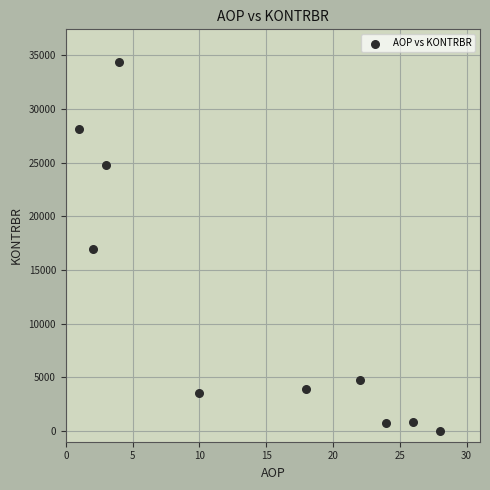

What is the average X value?

13.8